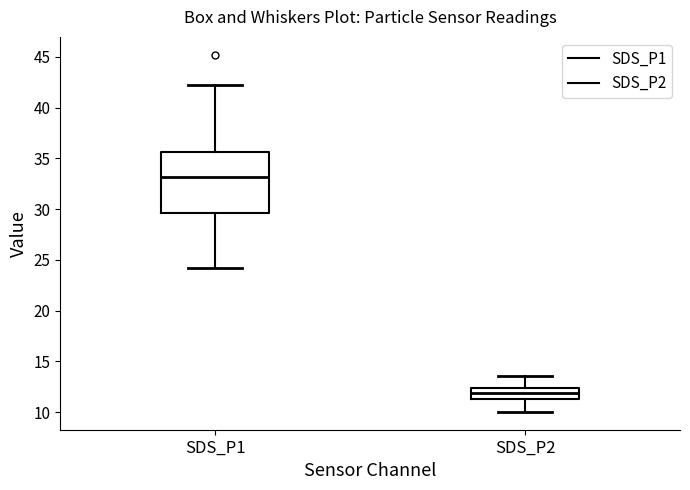

Reading left to right, read every box against the y-axis: the position of its median line, the range the box covers, and the ends of its whiskers. The values are not printed on the chart, so give them approximately, as read against the axis.

SDS_P1: median 33.0, box 29.5 to 35.5, whiskers 24.0 to 42.0
SDS_P2: median 12.0, box 11.5 to 12.5, whiskers 10.0 to 13.5